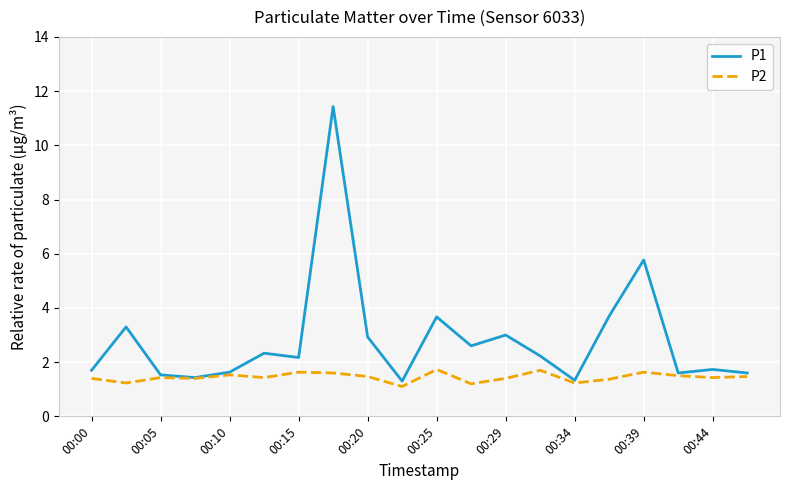

How many distinct data groups are displayed?

2